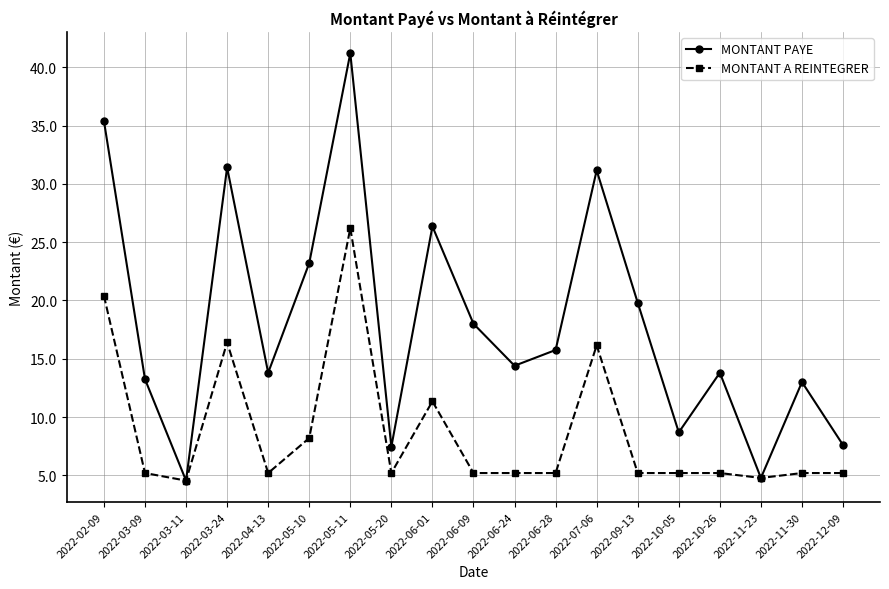

Does the chart have visible grid lines?

Yes